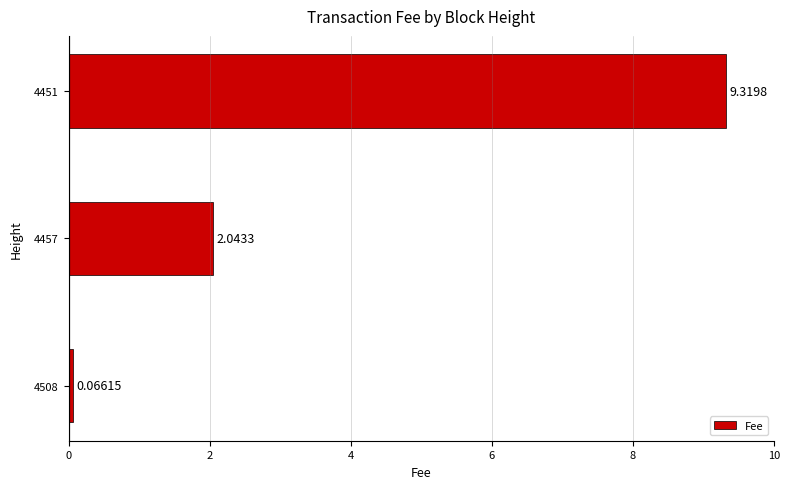

What is the sum of the values at 4508 and 4451?

9.4